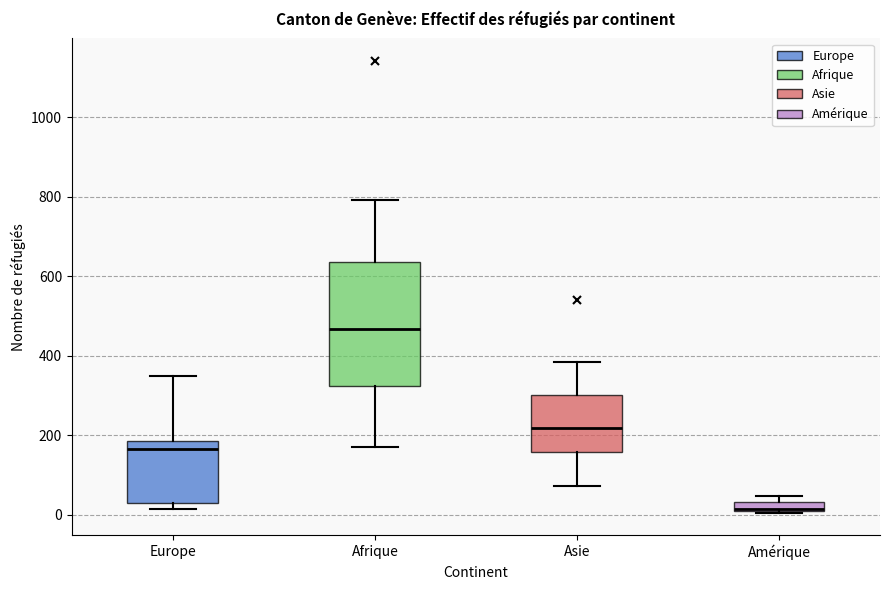

Which box is the tallest, from its lower edge to its upper edge?

Afrique